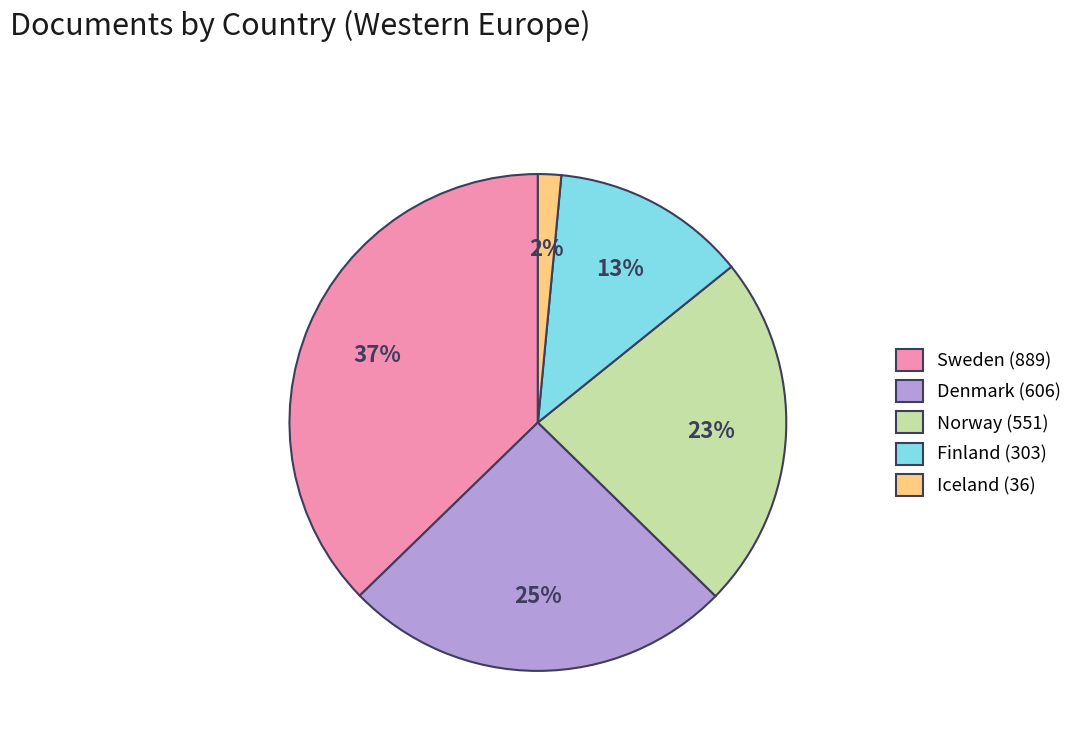

Does Iceland represent more than half of the total?

No